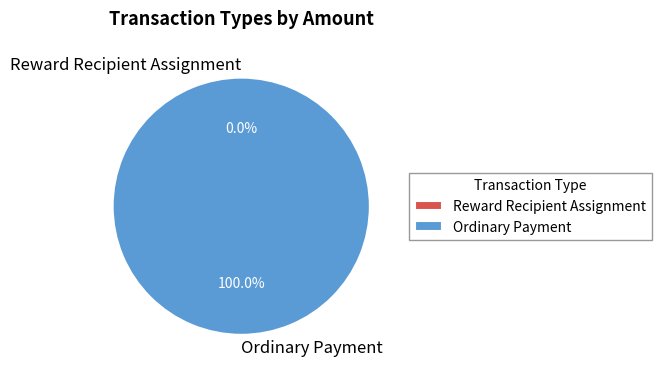

To the nearest percent, what is the combined percentage of Ordinary Payment and Reward Recipient Assignment?

100%